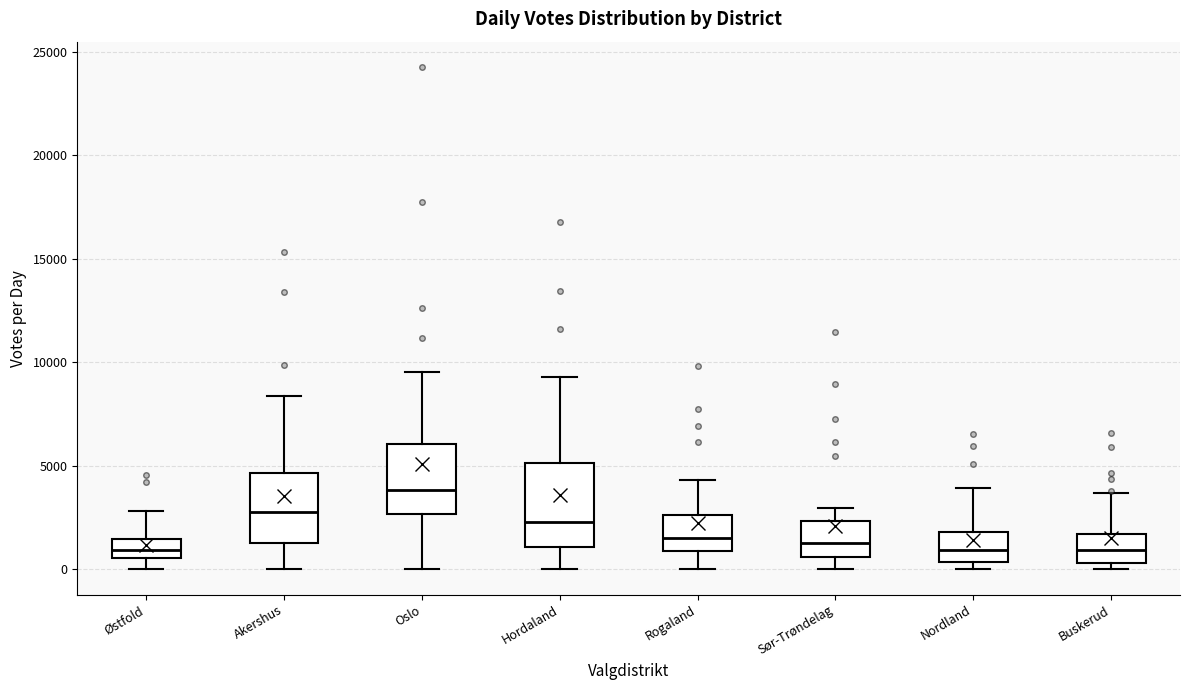

Where does the upper whisker of the box for Sør-Trøndelag end on the y-axis? The values are not printed on the chart, so give them approximately, as read against the axis.

3000